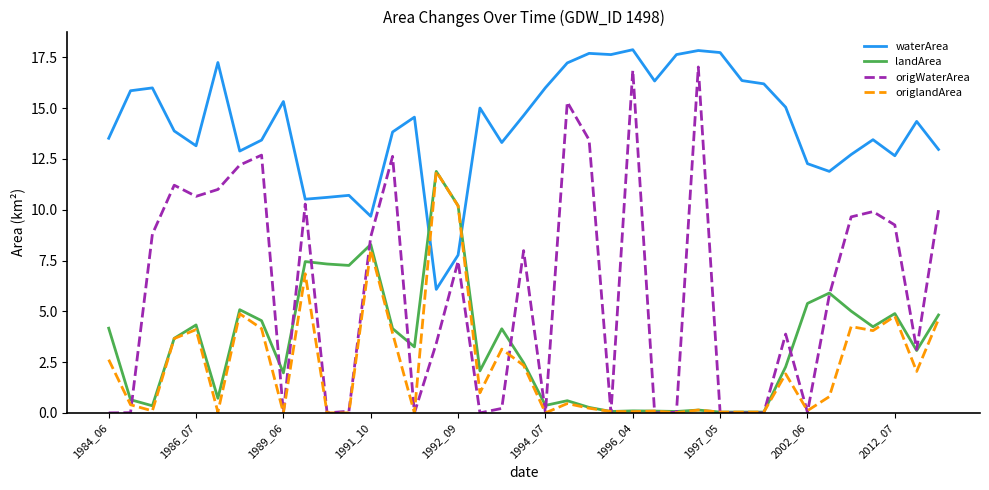

Count the number of data series in this chart.

4